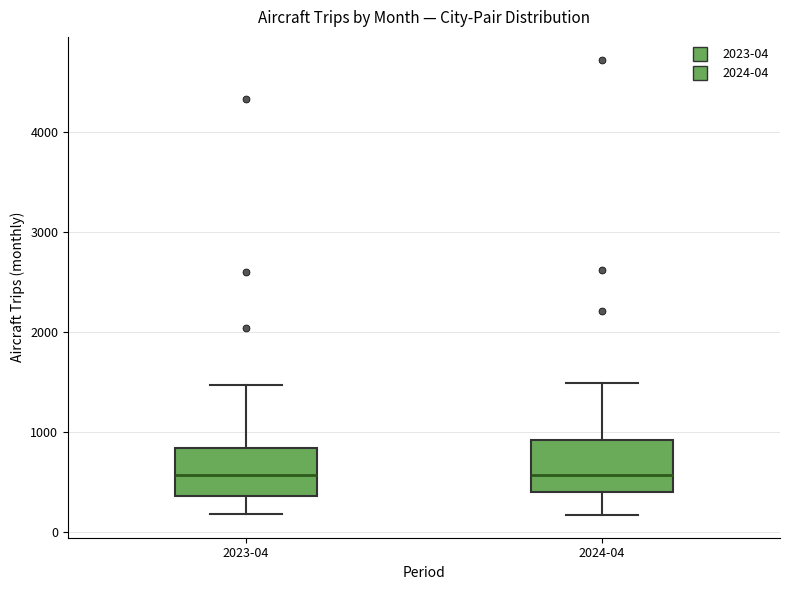

Where is the upper edge of the box for 2023-04 on the y-axis? The values are not printed on the chart, so give them approximately, as read against the axis.

800